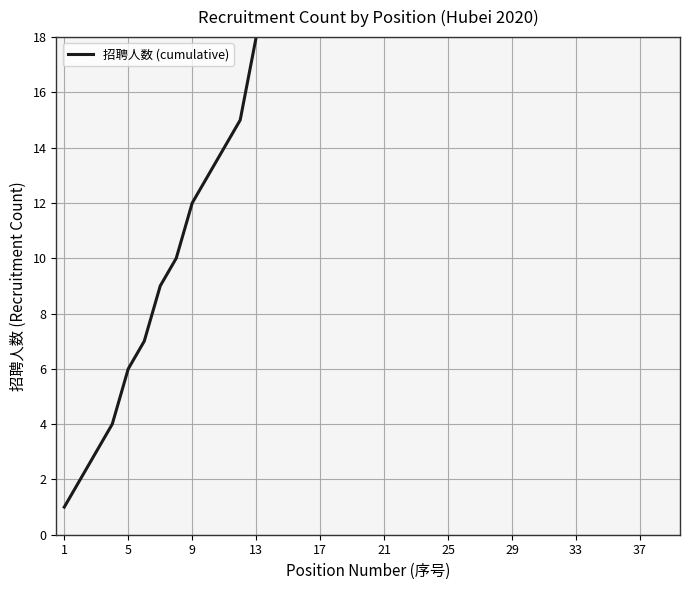

Where does the data first go above 27?

21